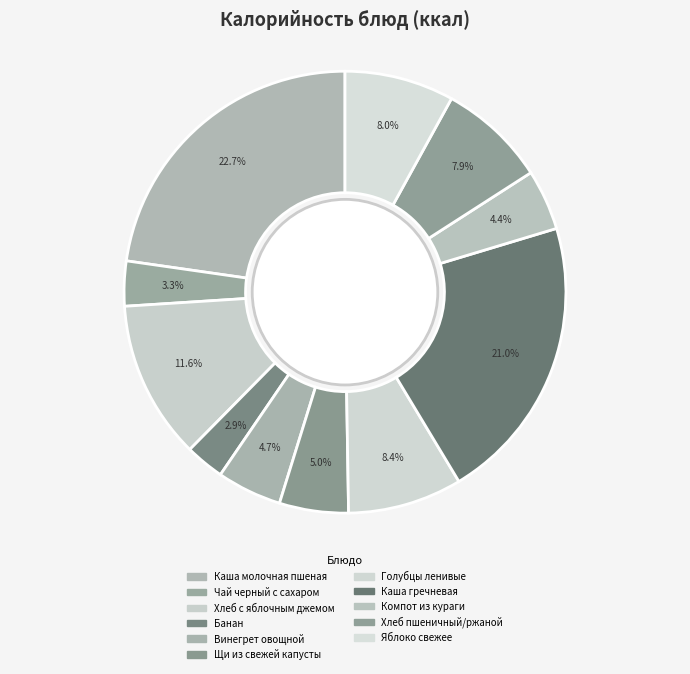

How many segments does this pie chart have?

11